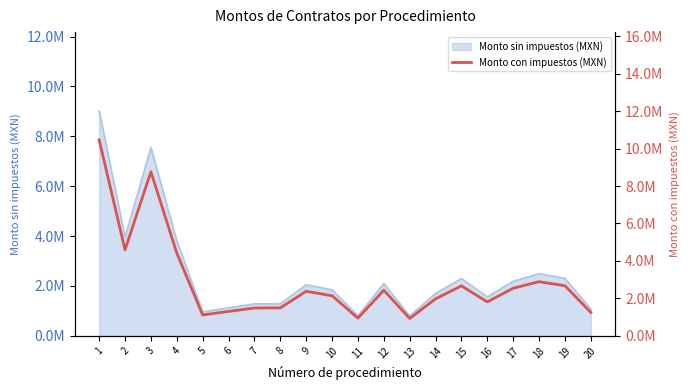

Read the value at 13.

0.9